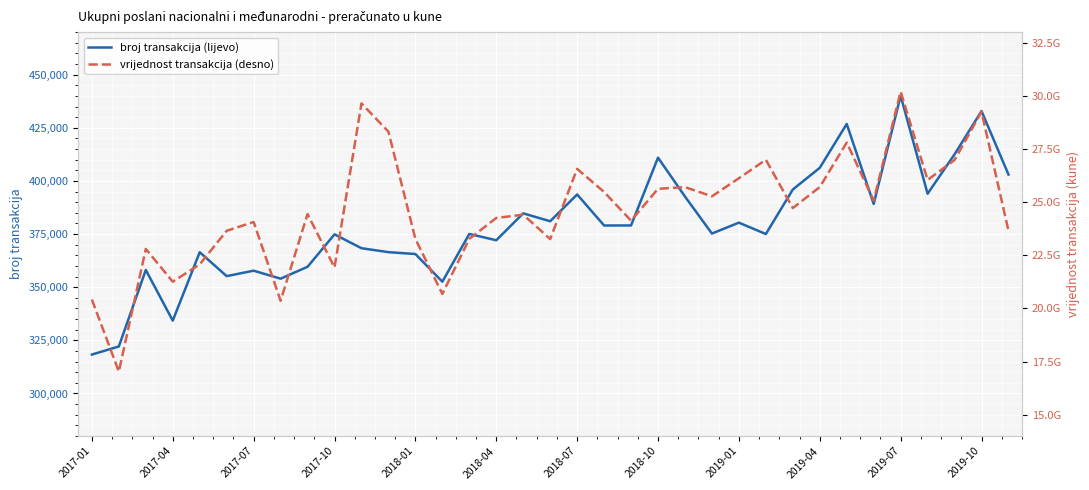

How many lines are shown in the chart?

2